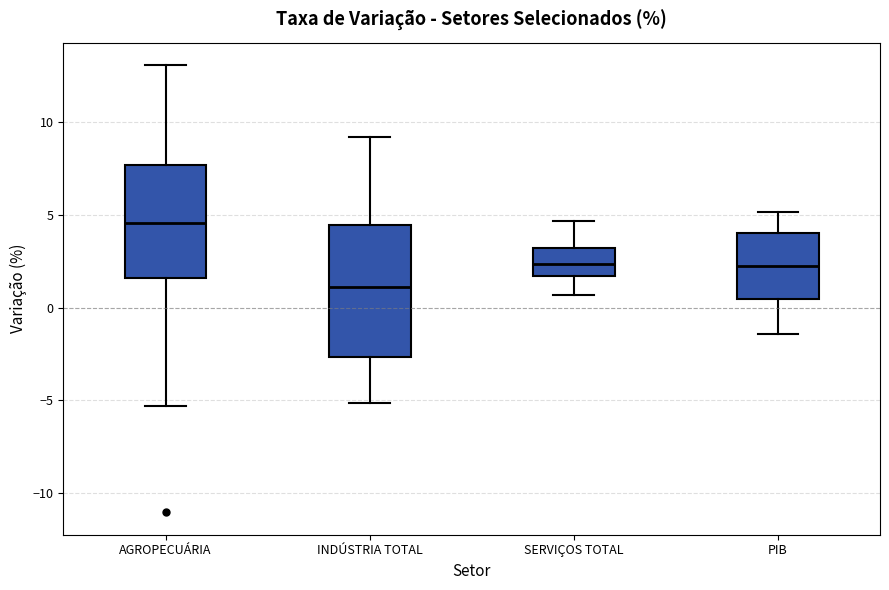

Where does the upper whisker of the box for SERVIÇOS TOTAL end on the y-axis? The values are not printed on the chart, so give them approximately, as read against the axis.

4.5